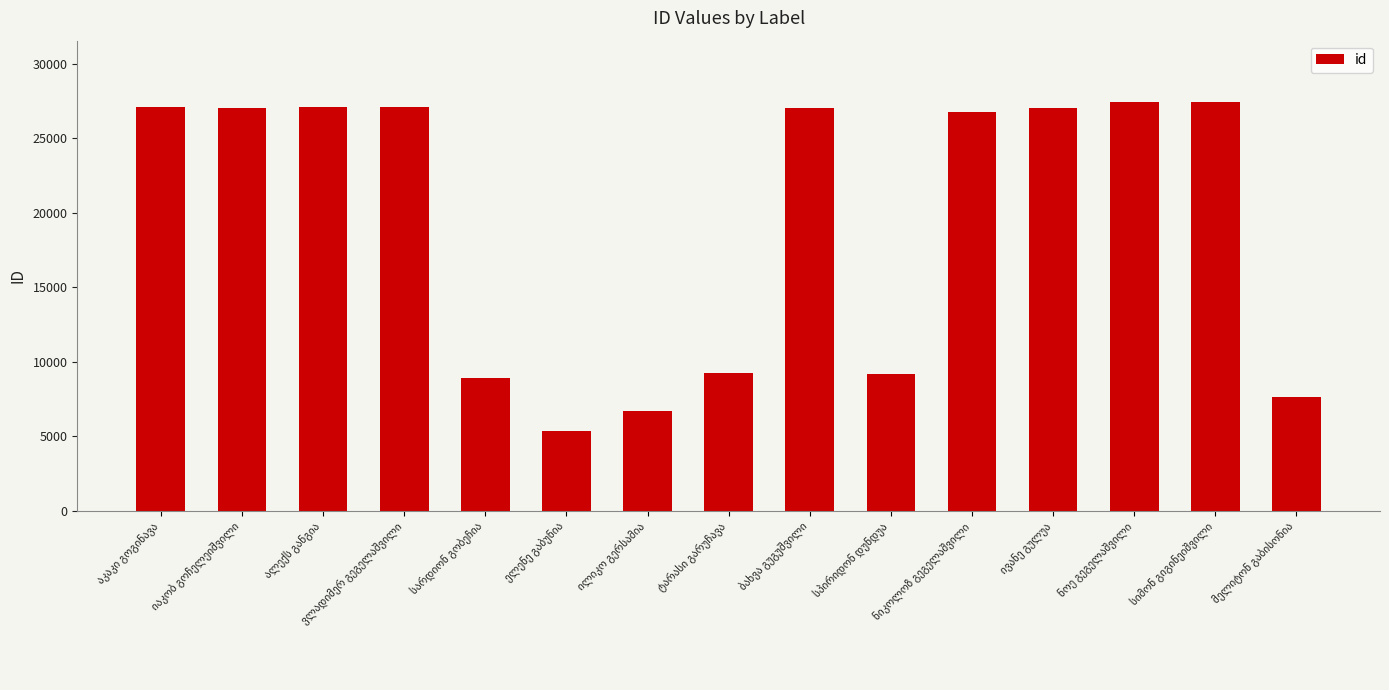

What is the difference between the maximum and second lowest values?

20733